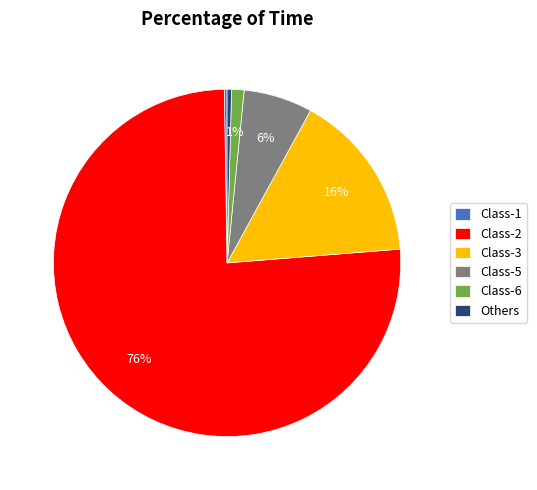

Which slice is the largest?

Class-2